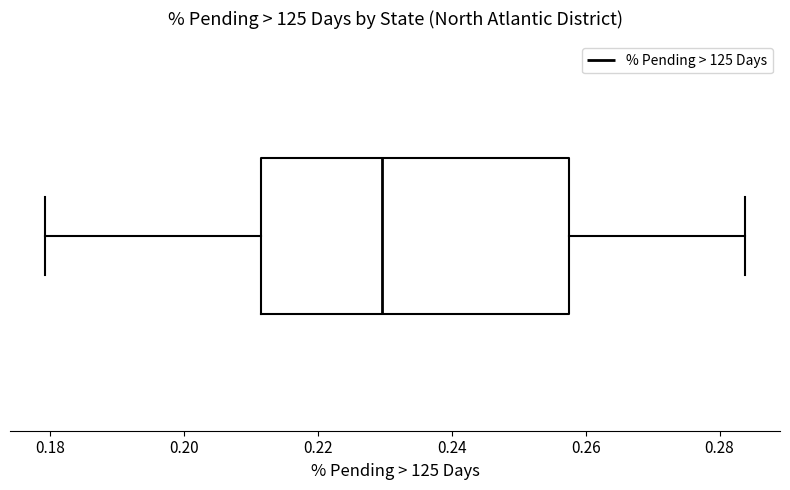

Transcribe this box plot: give where the median line is, the range the box spans, and where the two whiskers end, as read against the x-axis. The values are not printed on the chart, so give them approximately, as read against the axis.

median 0.230, box 0.212 to 0.258, whiskers 0.180 to 0.284